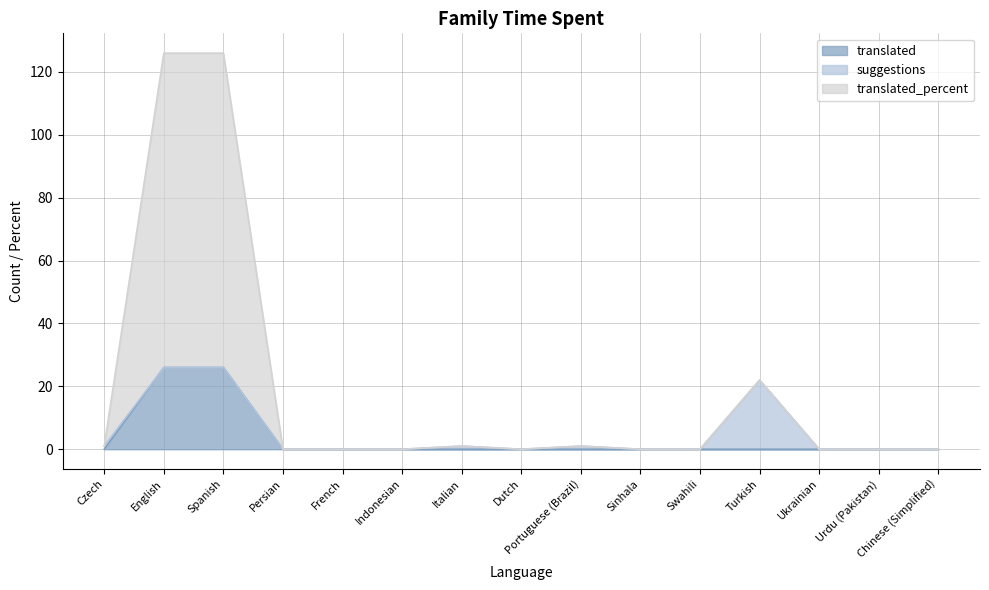

What is the greatest value displayed?

126